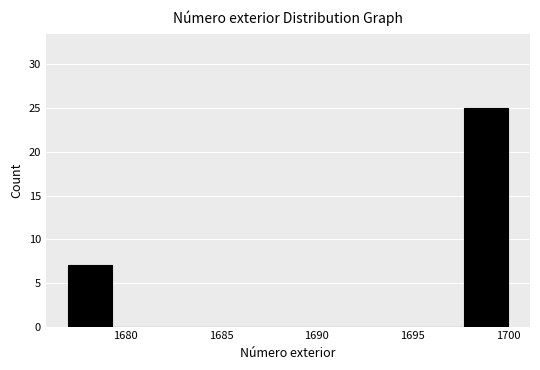

Reading left to right, list every bar in this chart as the range it spans on the x-axis followed by its height. Neither the bar edges nor the heights are printed on the chart, so give them approximately, as read against the axes.

1677.0 to 1679.3: 7
1679.3 to 1681.6: 0
1681.6 to 1683.9: 0
1683.9 to 1686.2: 0
1686.2 to 1688.5: 0
1688.5 to 1690.8: 0
1690.8 to 1693.1: 0
1693.1 to 1695.4: 0
1695.4 to 1697.7: 0
1697.7 to 1700.0: 25